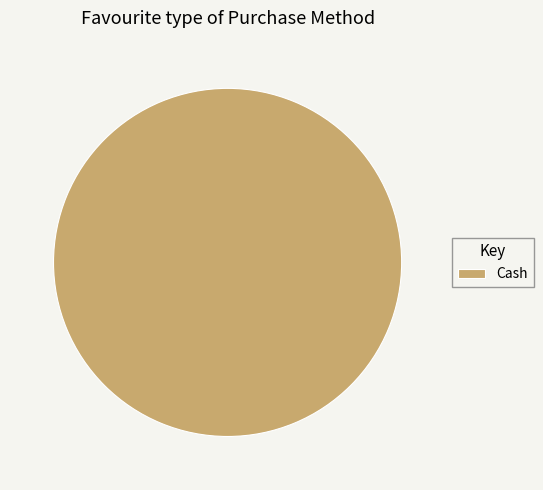

Is it true that Cash is 100% of the pie?

True